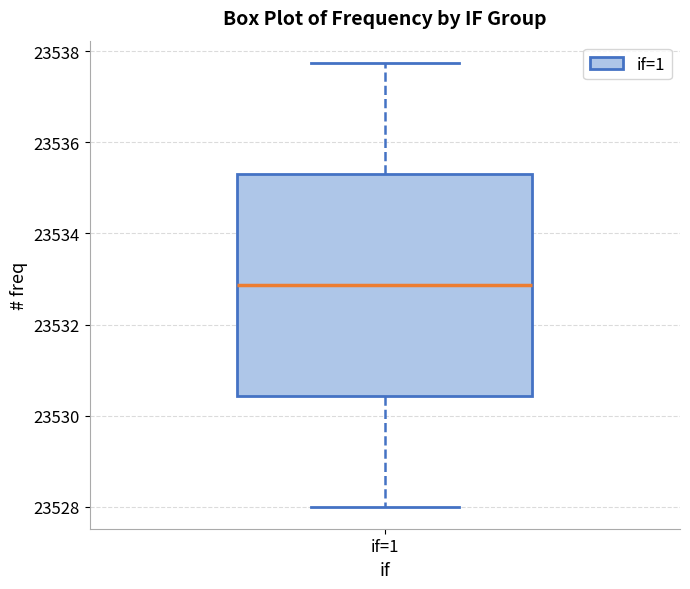

Where does the upper whisker of the box for if=1 end on the y-axis? The values are not printed on the chart, so give them approximately, as read against the axis.

23537.8